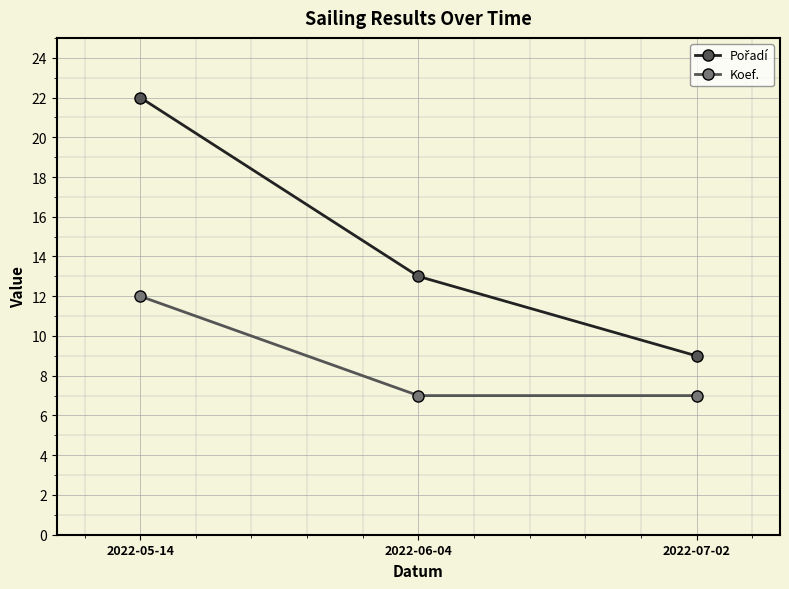

At how many categories does at least one series exceed 19?

1